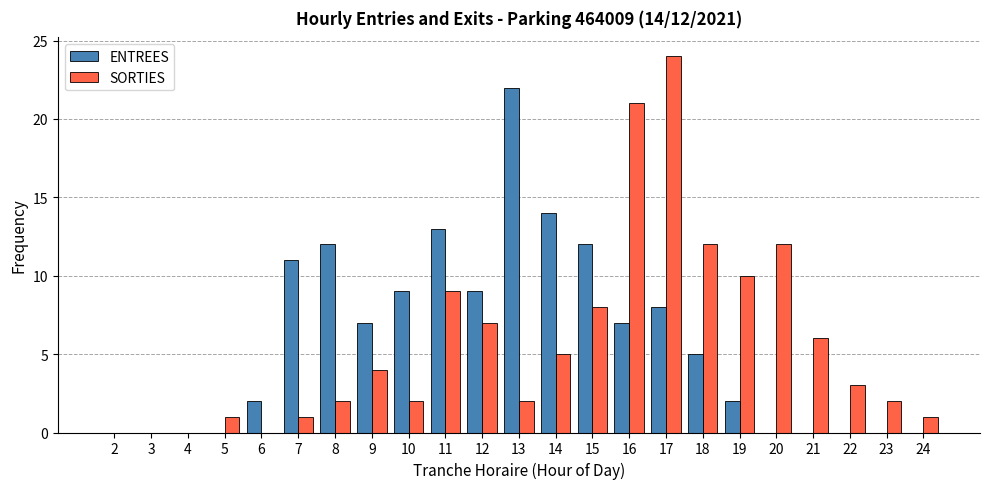

What is the sum of all SORTIES values?

132